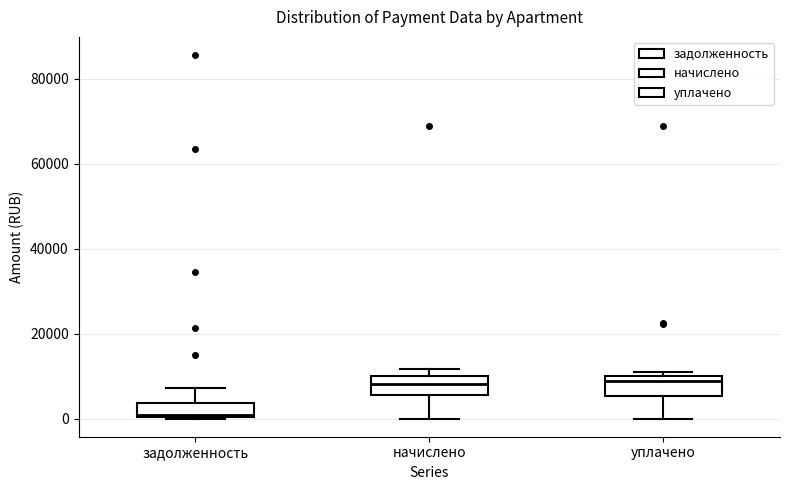

Reading left to right, read every box against the y-axis: the position of its median line, the range the box covers, and the ends of its whiskers. The values are not printed on the chart, so give them approximately, as read against the axis.

задолженность: median 0, box 0 to 4000, whiskers 0 to 8000
начислено: median 8000, box 6000 to 10000, whiskers 0 to 12000
уплачено: median 8000, box 6000 to 10000, whiskers 0 to 10000 (just above the box's upper edge)